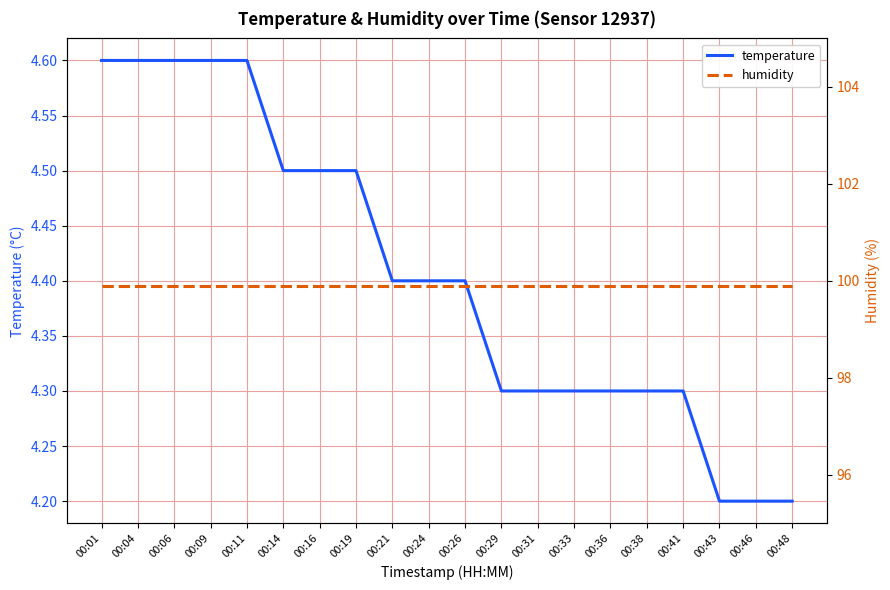

What are all the series names shown in the legend?

temperature, humidity